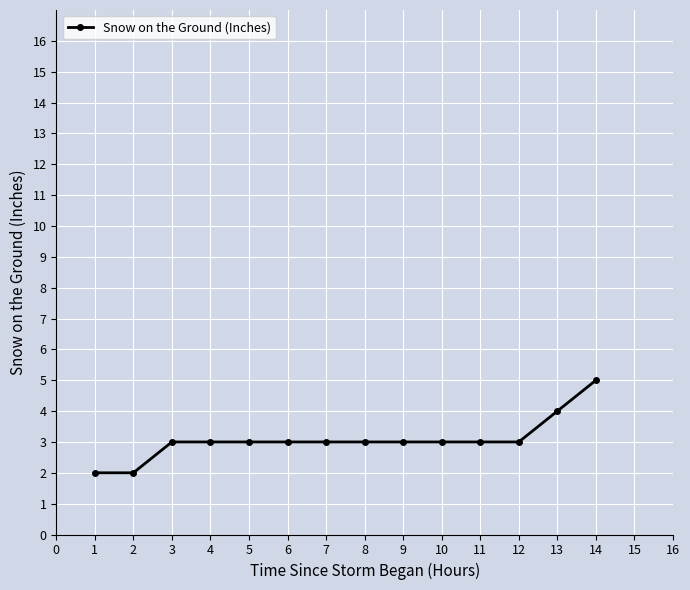

Approximately how many times larger is the value at 10 compared to 11?

1.0